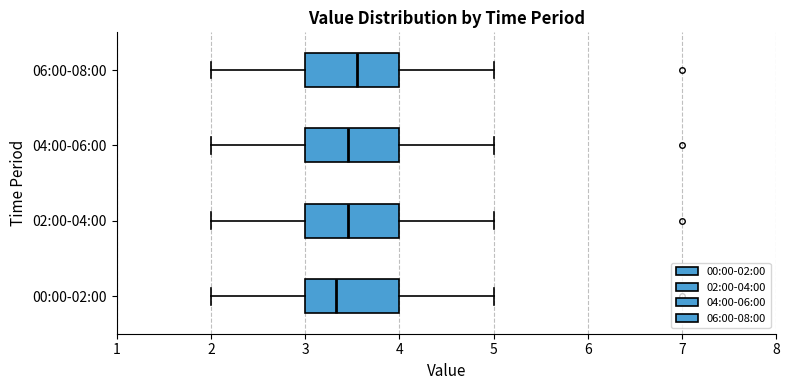

Which box has the furthest to the left median line?

00:00-02:00